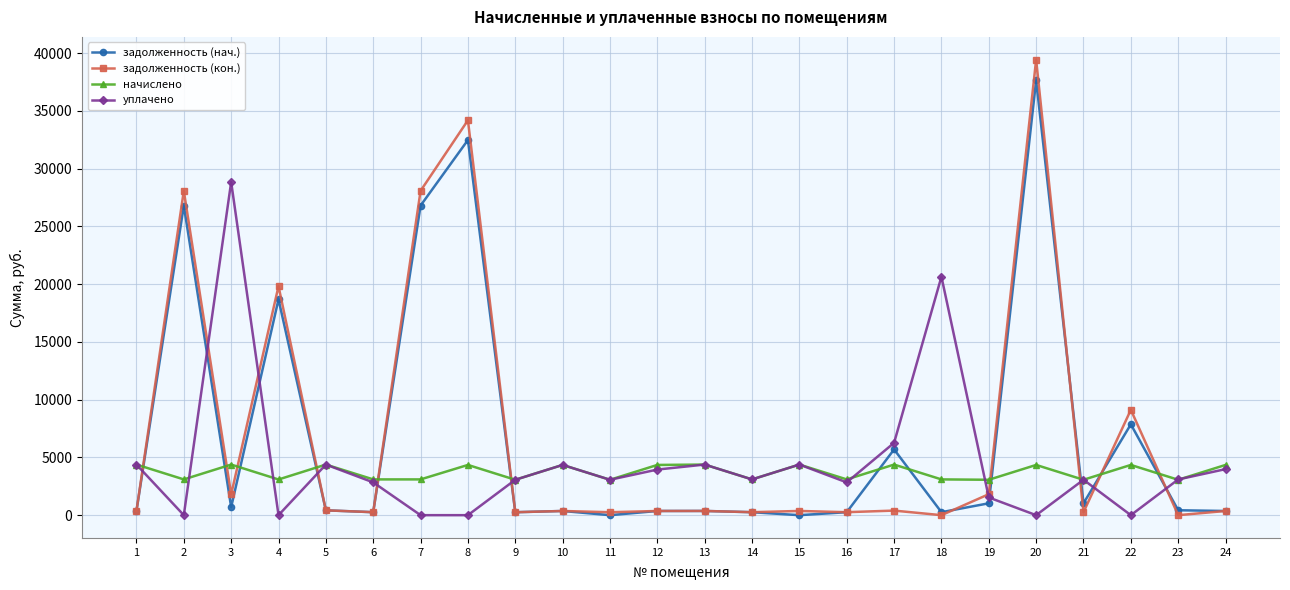

At how many categories does at least one series exceed 30197?

2